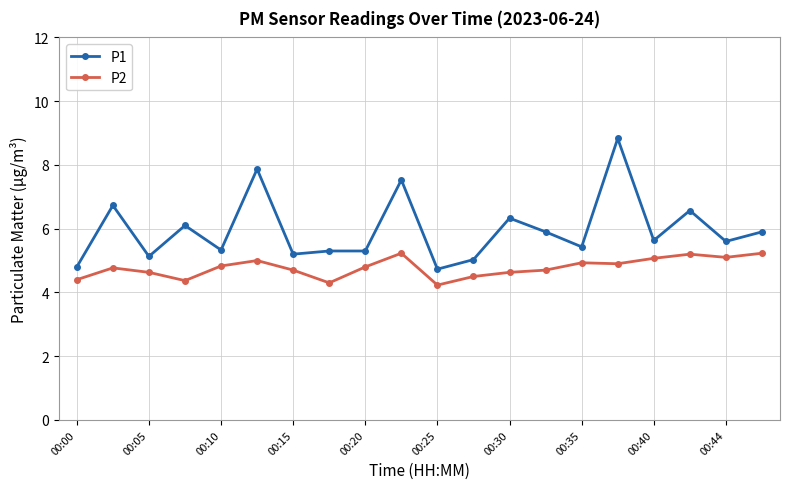

List the series in order of their overall mean, highest first.

P1, P2